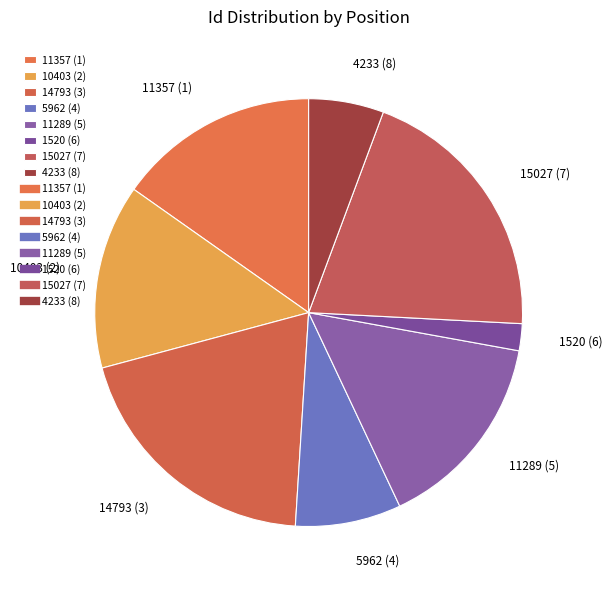

How many segments does this pie chart have?

8